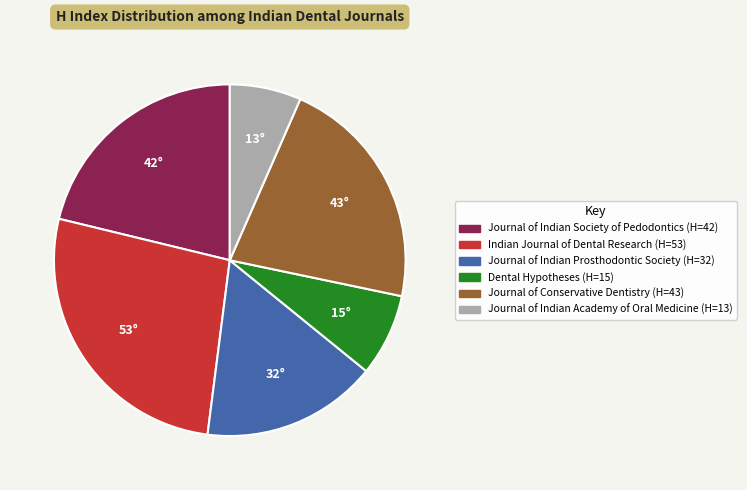

Is there a majority slice in this chart?

No